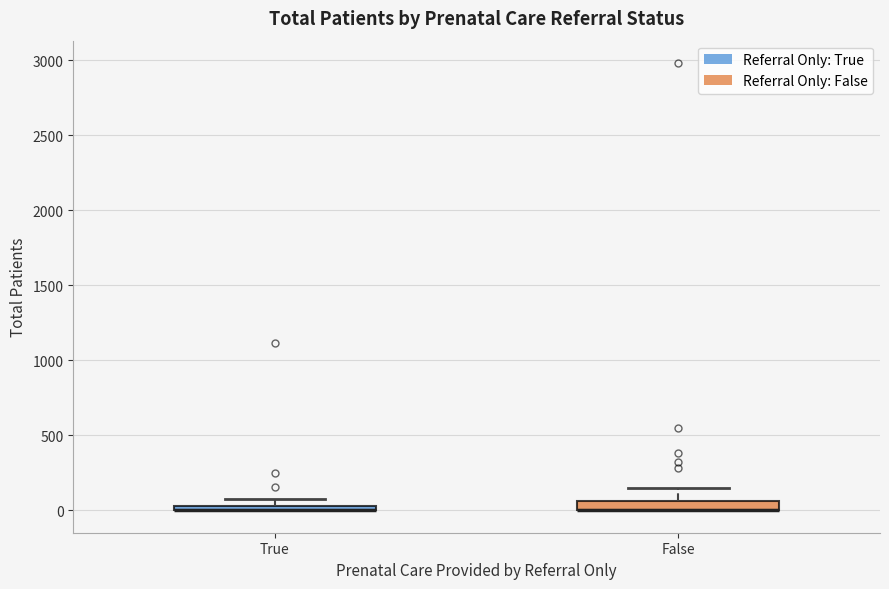

Where is the lower edge of the box for False on the y-axis? The values are not printed on the chart, so give them approximately, as read against the axis.

0